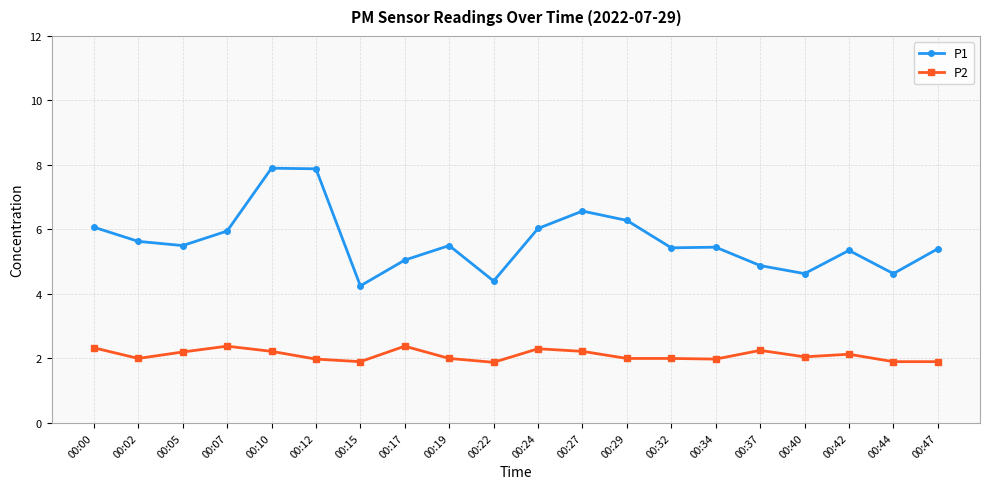

Which series has the largest total across all categories?

P1